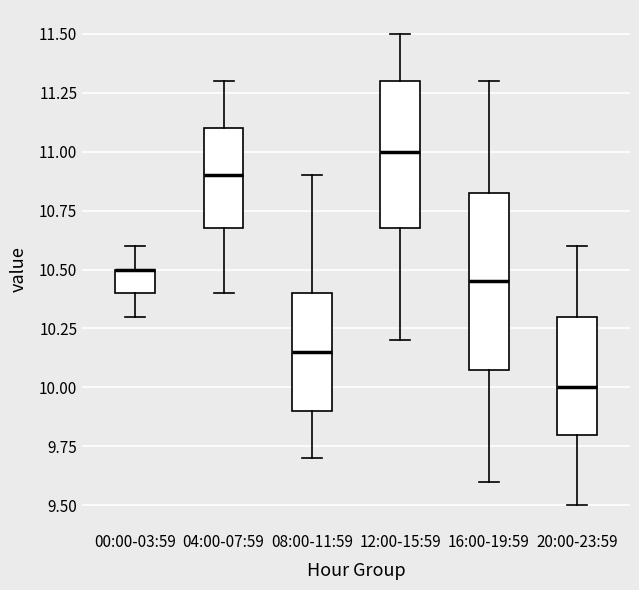

Reading left to right, read every box against the y-axis: the position of its median line, the range the box covers, and the ends of its whiskers. The values are not printed on the chart, so give them approximately, as read against the axis.

00:00-03:59: median 10.50 (drawn on the box's upper edge), box 10.40 to 10.50, whiskers 10.30 to 10.60
04:00-07:59: median 10.90, box 10.70 to 11.10, whiskers 10.40 to 11.30
08:00-11:59: median 10.15, box 9.90 to 10.40, whiskers 9.70 to 10.90
12:00-15:59: median 11.00, box 10.70 to 11.30, whiskers 10.20 to 11.50
16:00-19:59: median 10.45, box 10.10 to 10.85, whiskers 9.60 to 11.30
20:00-23:59: median 10.00, box 9.80 to 10.30, whiskers 9.50 to 10.60